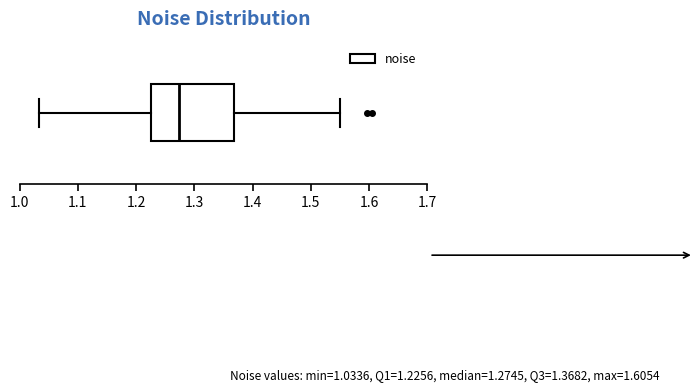

Where does the left whisker of the box end on the x-axis? The values are not printed on the chart, so give them approximately, as read against the axis.

1.03